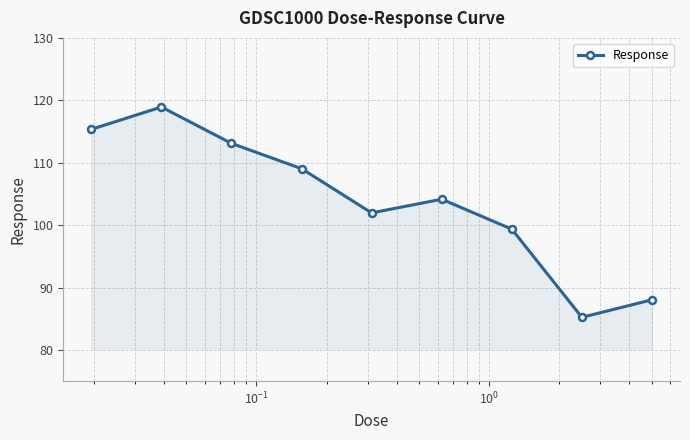

How many interior local peaks (higher than both neighbors) does the data have?

2